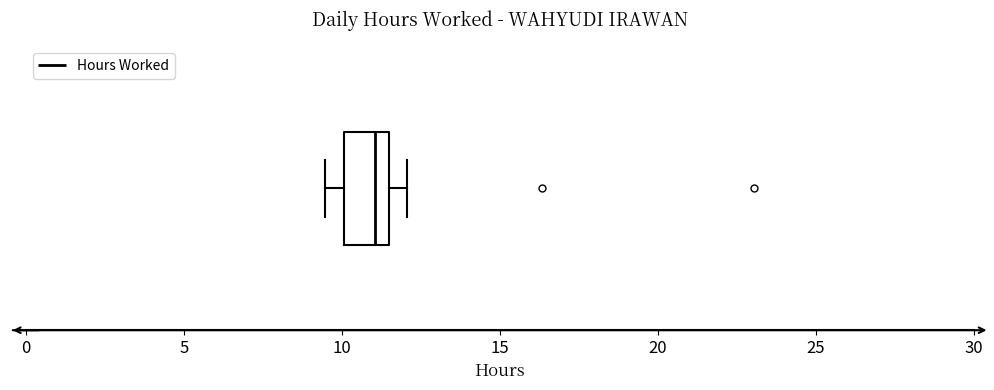

Where does the left whisker of the box end on the x-axis? The values are not printed on the chart, so give them approximately, as read against the axis.

9.5